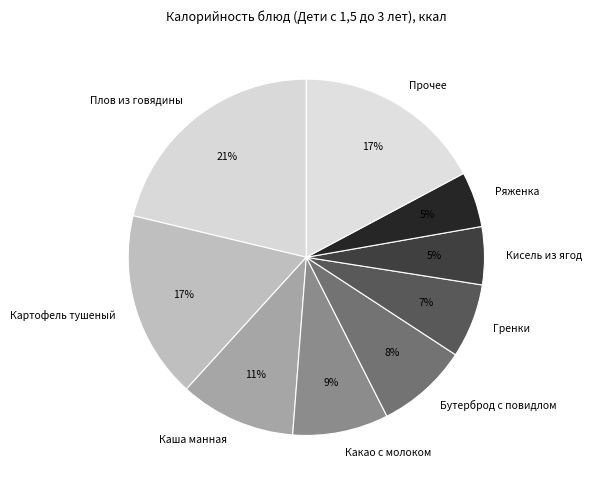

Count the number of slices in the pie.

9